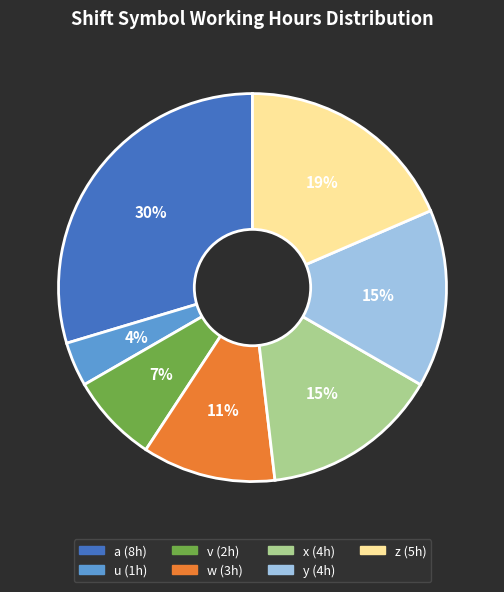

To the nearest percent, what portion does x represent?

15%